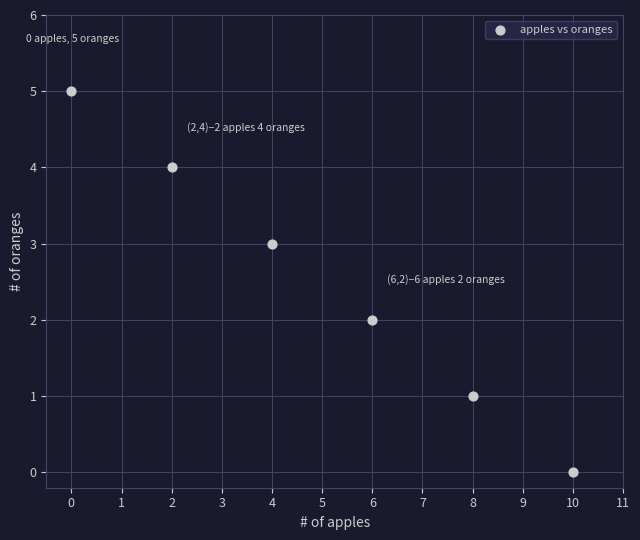

What is the average X value?

5